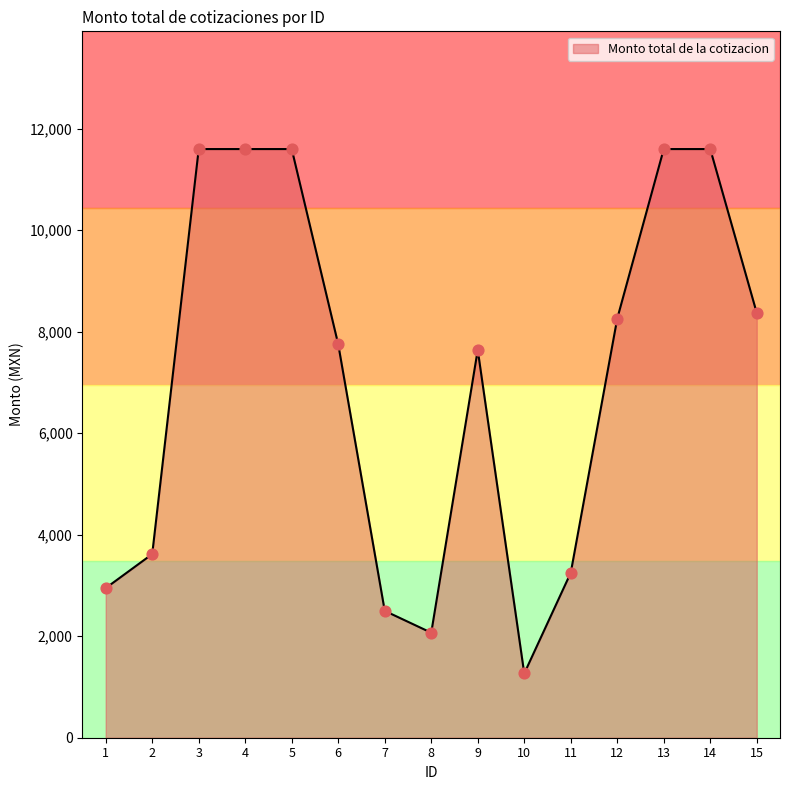

Which has a higher value, 6 or 10?

6